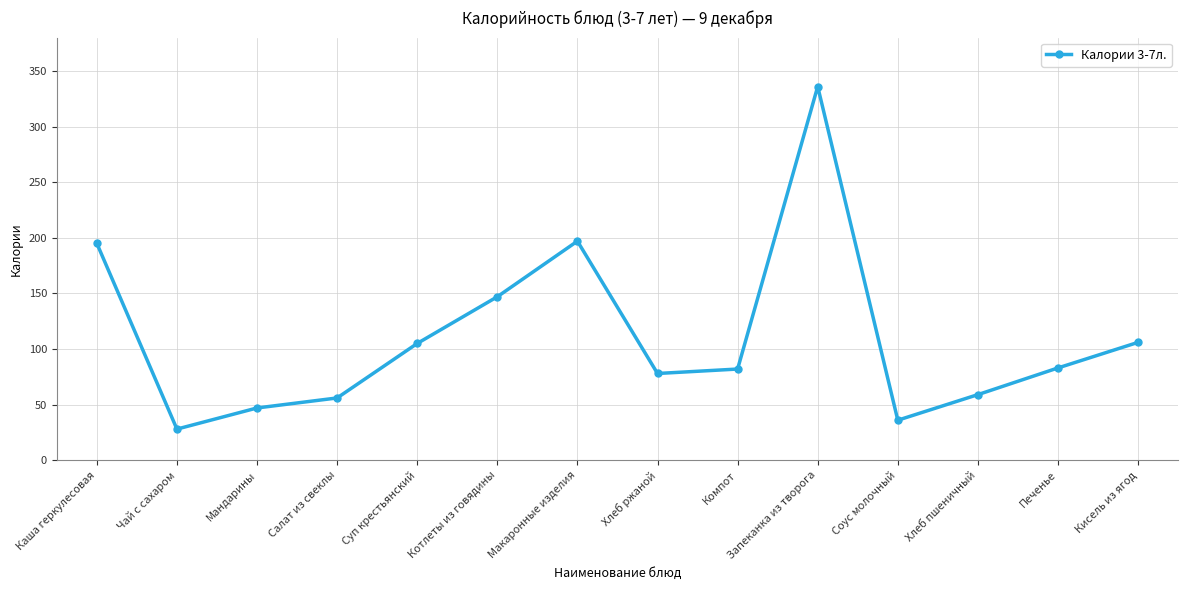

What is the difference between the second highest and minimum values?

169